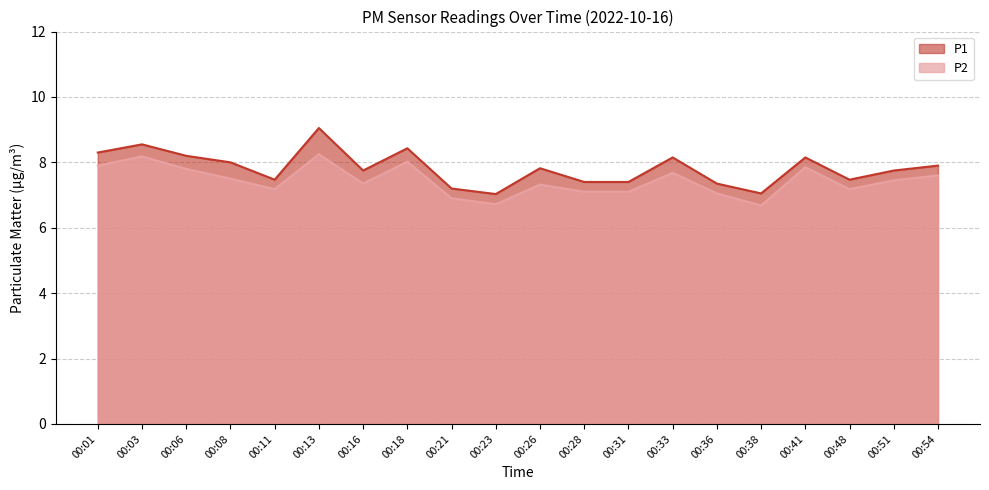

List the series in order of their peak value, lowest first.

P2, P1